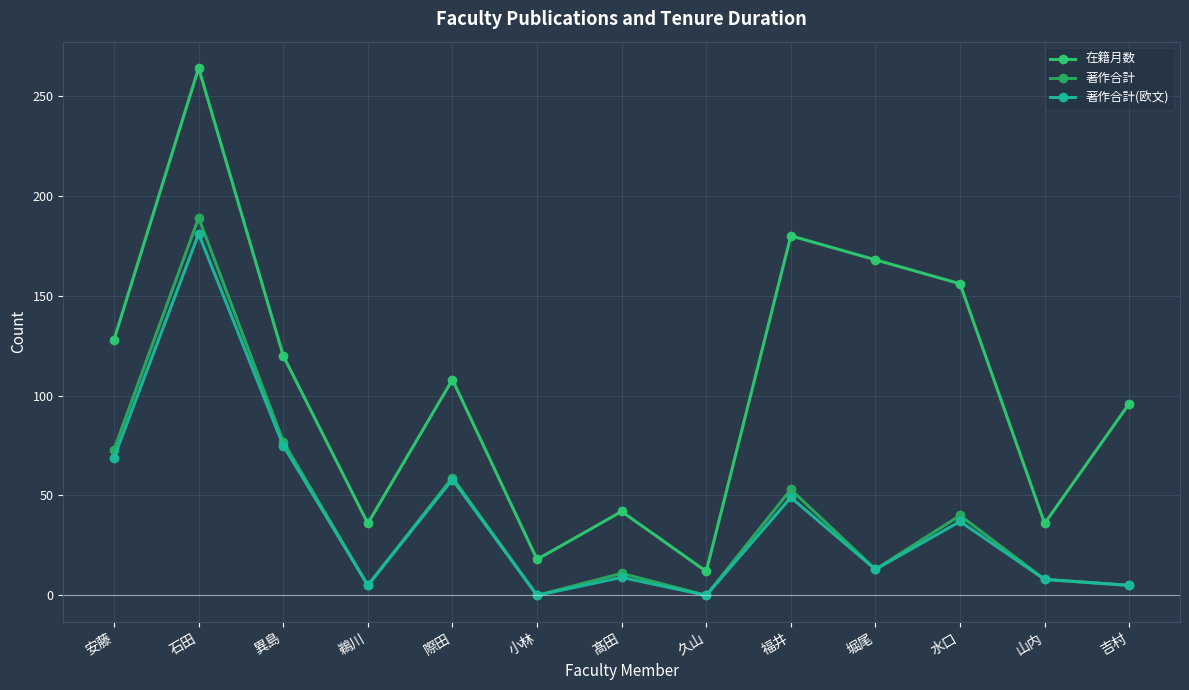

What is the value of the 在籍月数 point at the 2nd from the left?

264